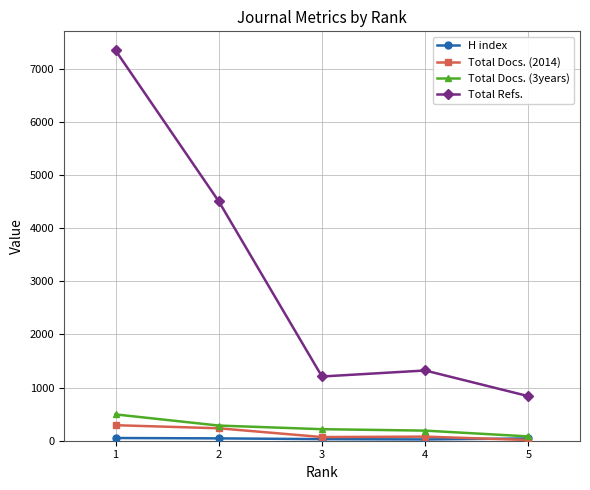

Between 2 and 3, which series saw the biggest shift?

Total Refs.